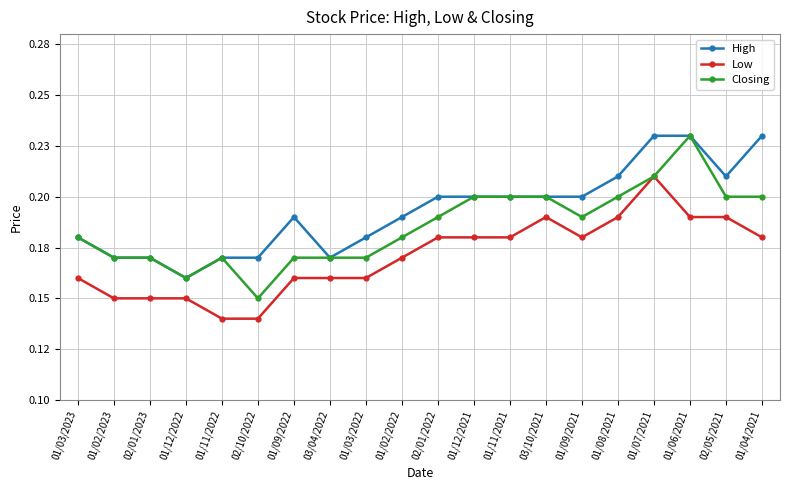

Rank the series by their maximum value, from lowest to highest.

Low, High, Closing